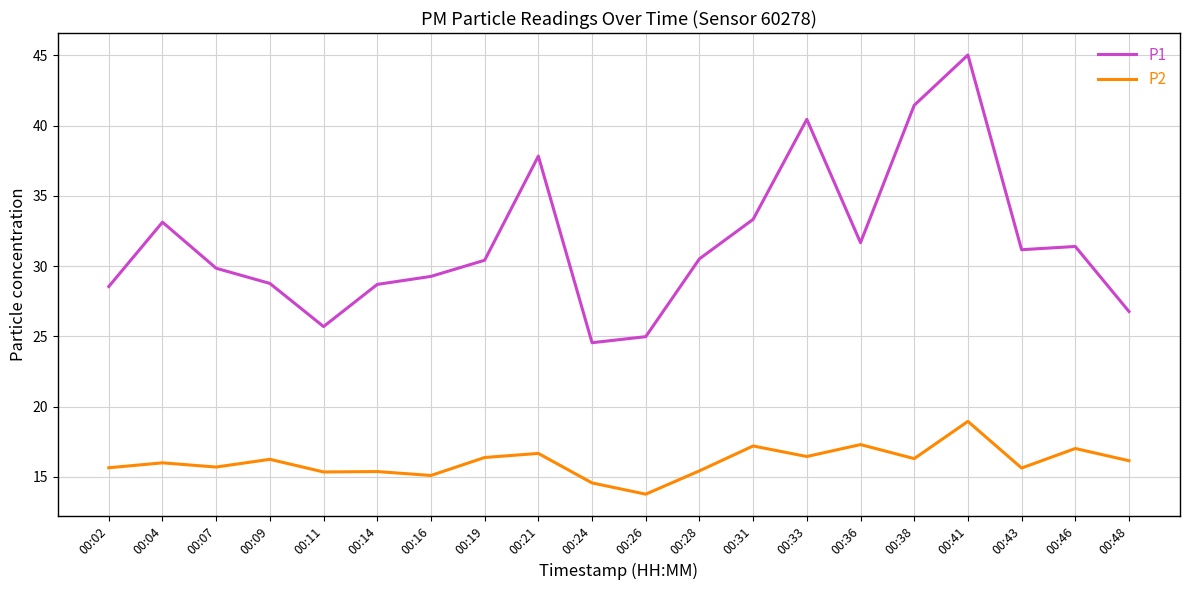

What is the minimum value for P1?

24.6